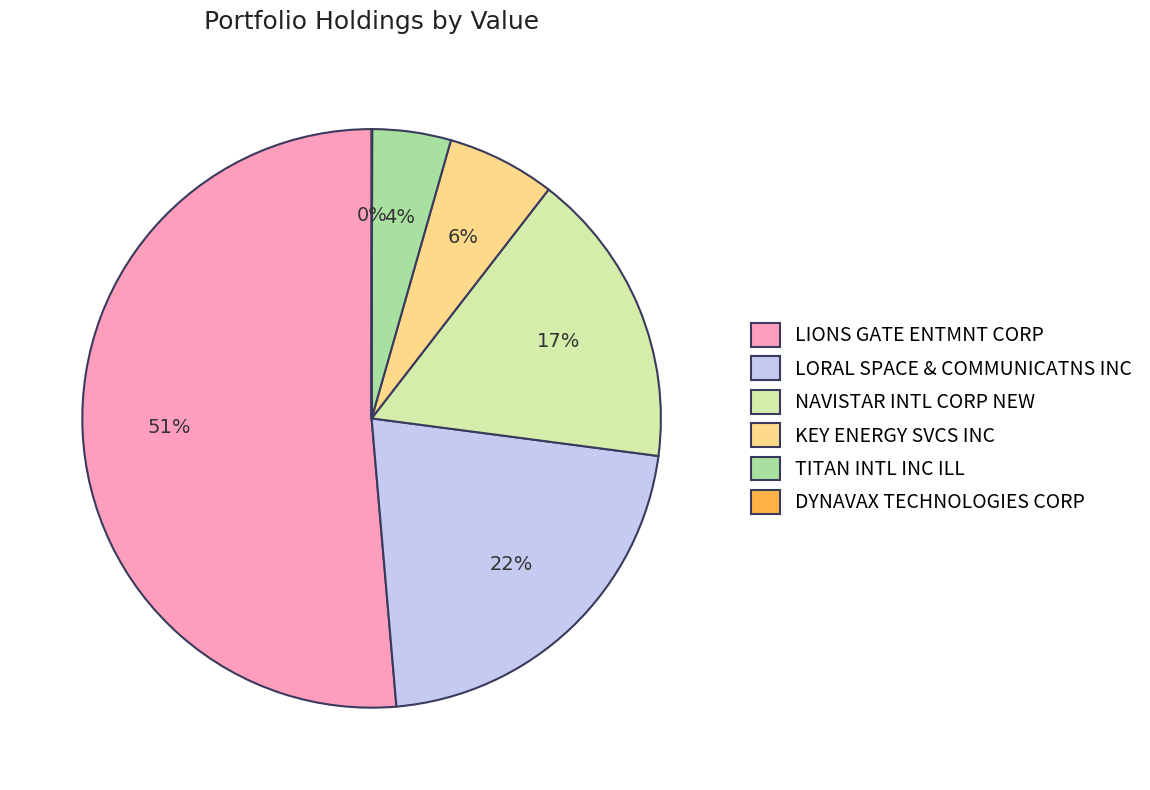

What is the largest slice in the pie chart?

LIONS GATE ENTMNT CORP